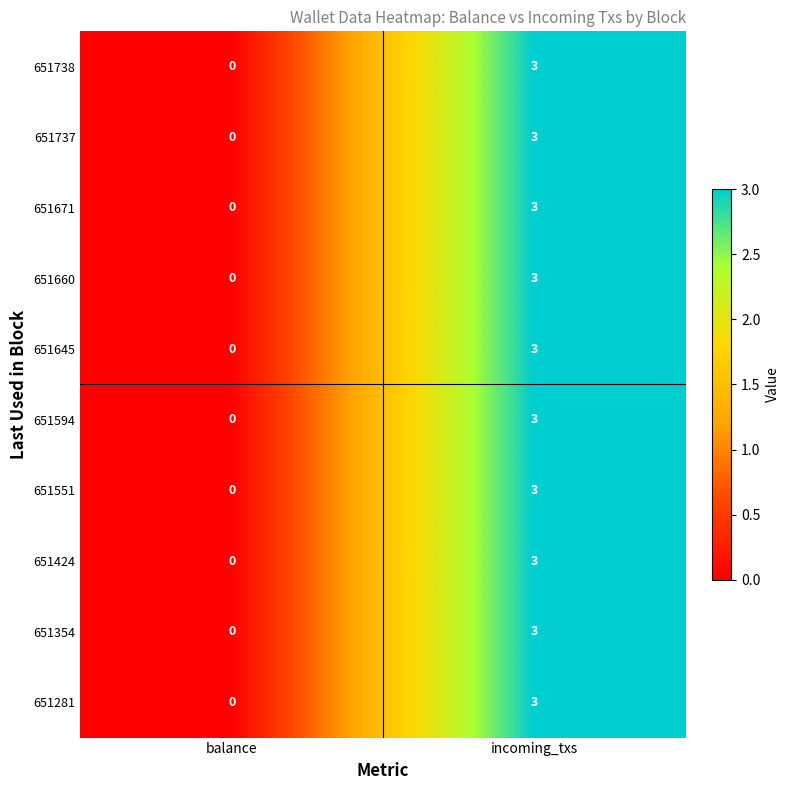

Reading left to right, transcribe all the data shown in this chart.

651738: 0	3
651737: 0	3
651671: 0	3
651660: 0	3
651645: 0	3
651594: 0	3
651551: 0	3
651424: 0	3
651354: 0	3
651281: 0	3